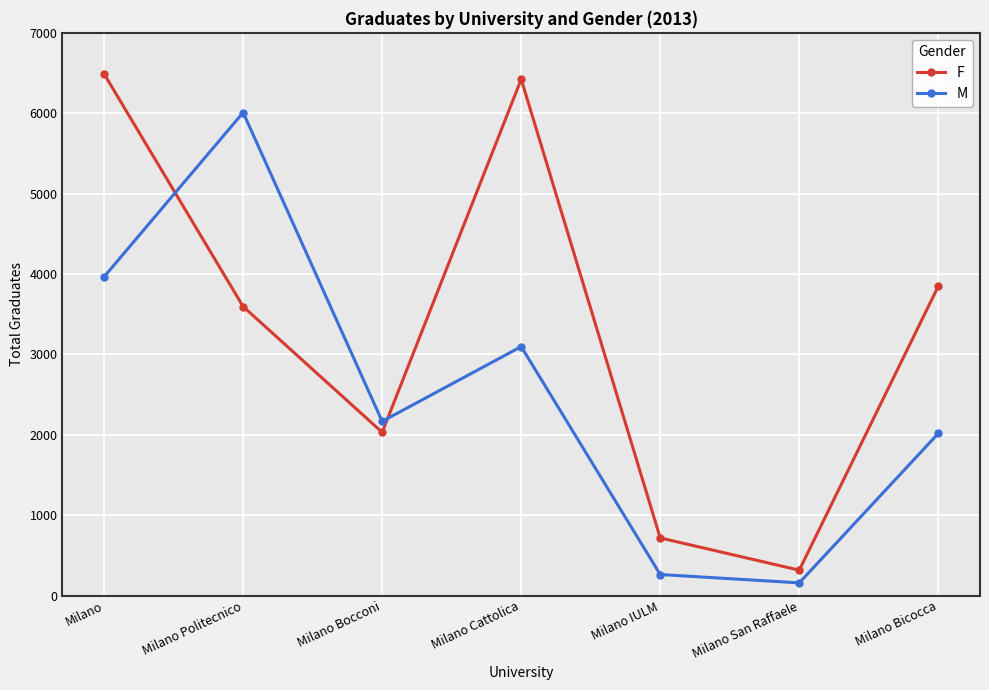

How many lines are shown in the chart?

2